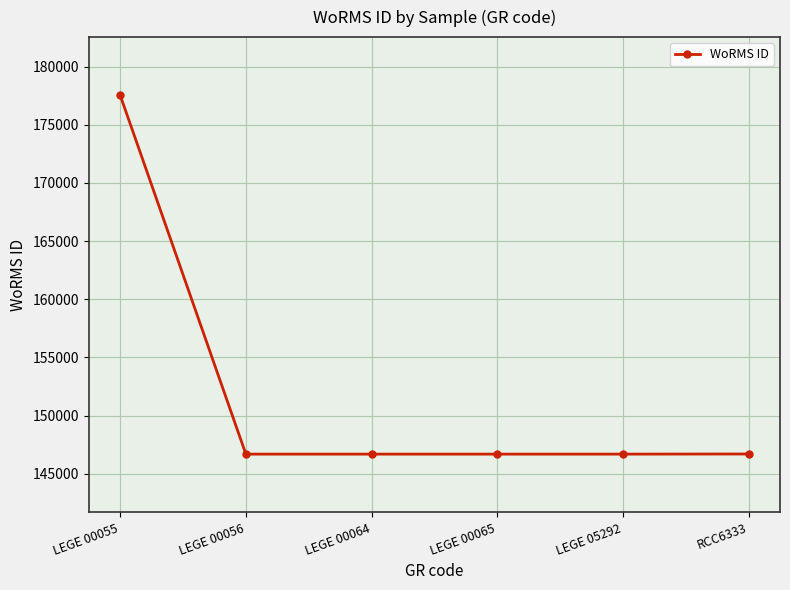

How many data points does each series have?

6